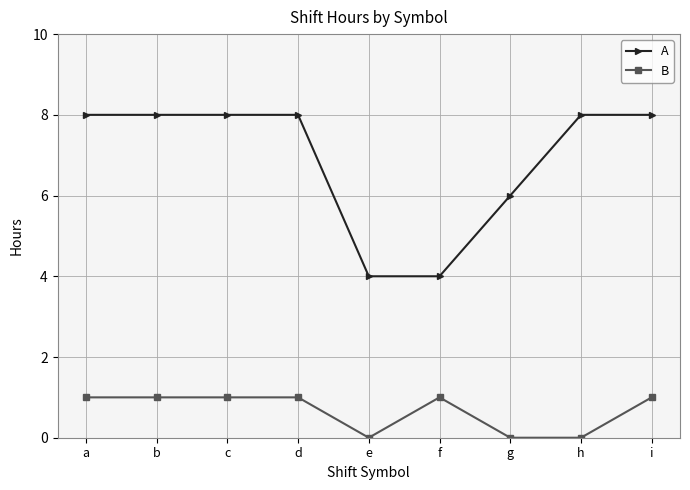

True or false: B and A intersect in this chart.

False